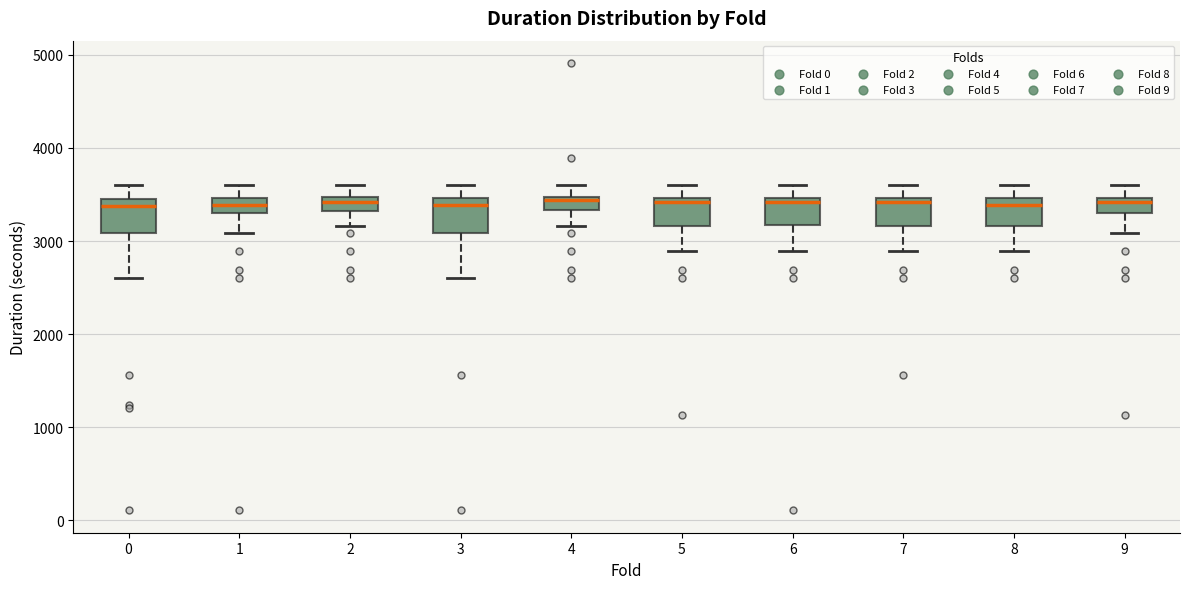

Where does the upper whisker of the box at x = 9 end on the y-axis? The values are not printed on the chart, so give them approximately, as read against the axis.

3600